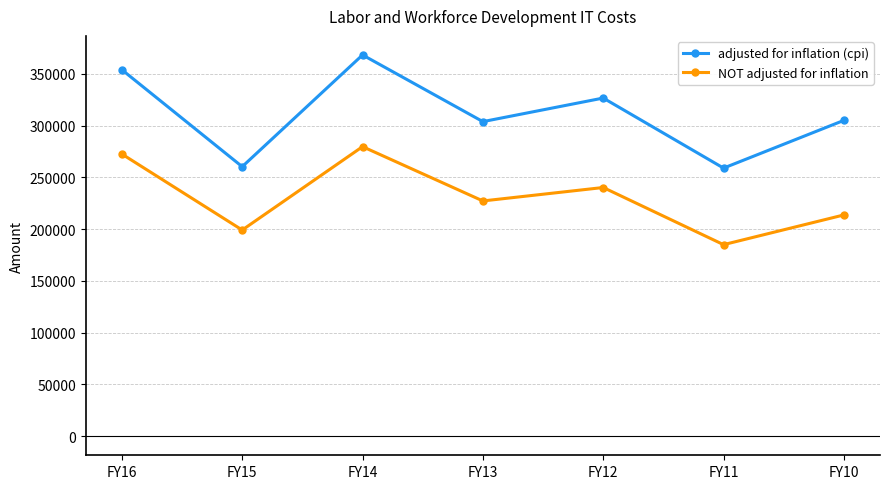

What value does the adjusted for inflation (cpi) series have at FY14?

368344